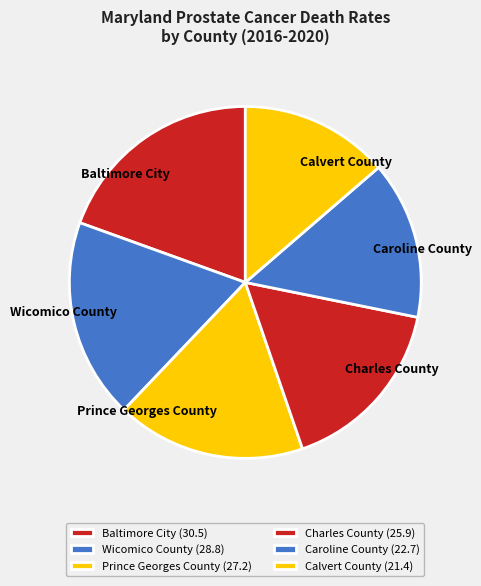

Does Charles County represent more than half of the total?

No